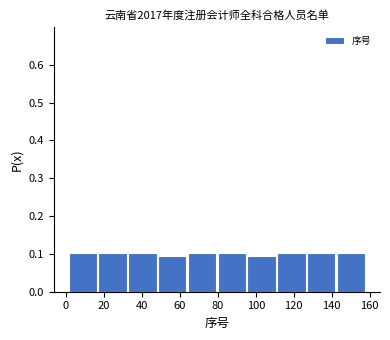

What is the height of the bar covering 64 to 80 on the x-axis? Neither the bar edges nor the heights are printed on the chart, so give them approximately, as read against the axes.

0.10